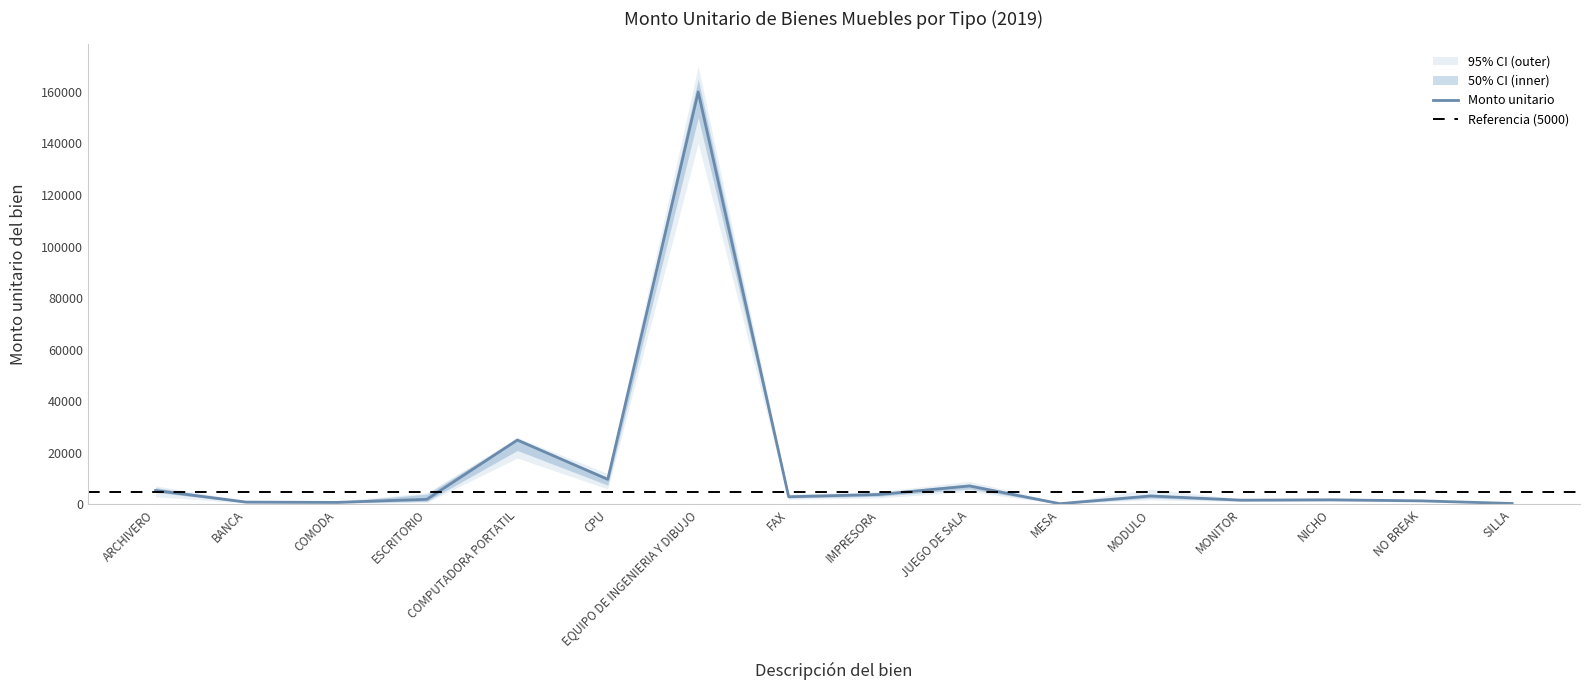

What is the label of the 6th point from the left?

CPU